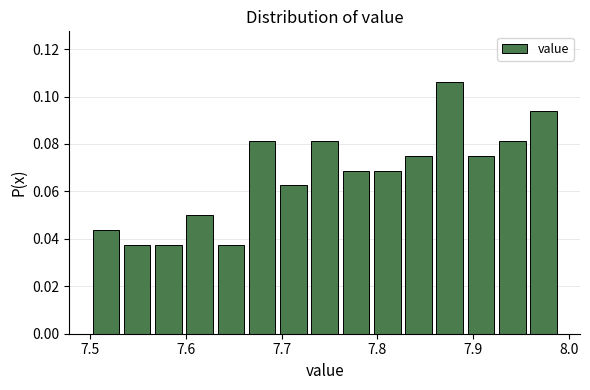

Read against the x-axis, roughly where is the centre of the tallest bar?

7.88